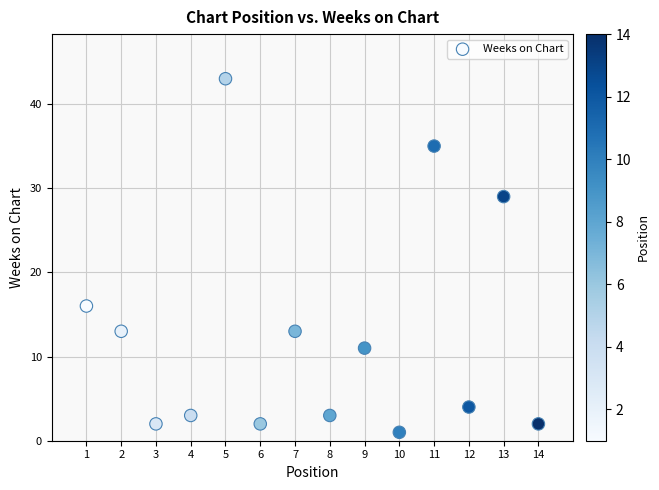

What Y value in the scatter plot is closest to 22?

16